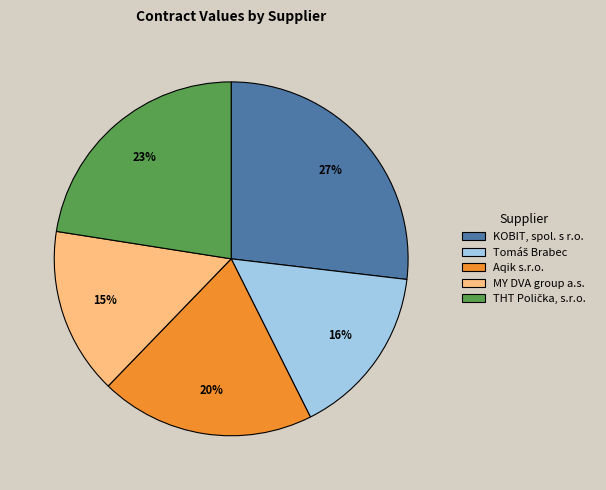

What is the largest slice in the pie chart?

KOBIT, spol. s r.o.